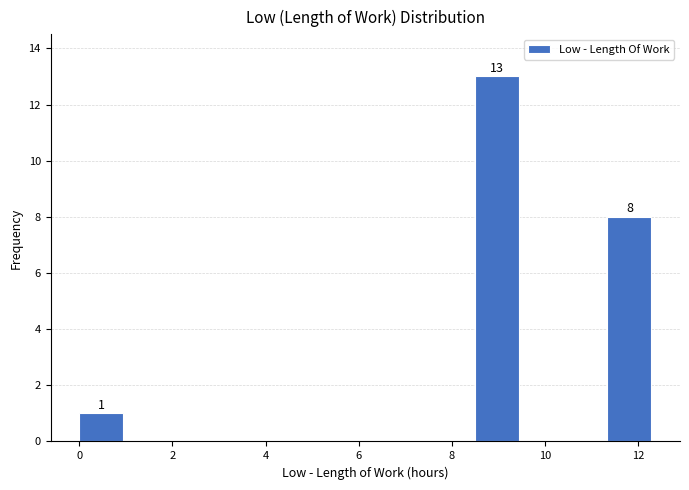

Over which range of the x-axis is the bar tallest?

8.6 to 9.4